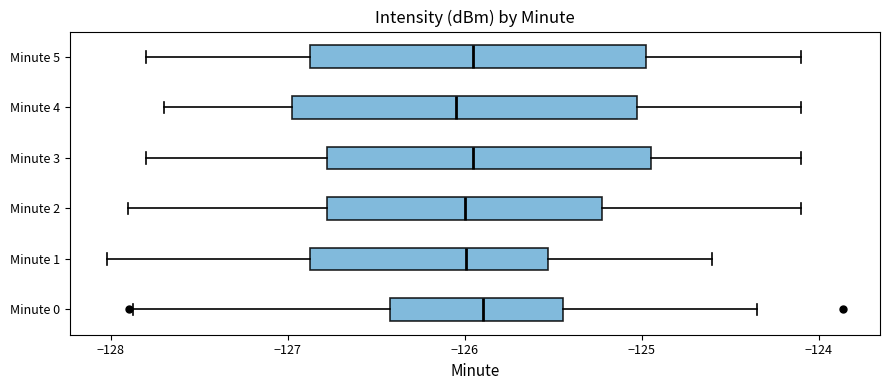

Where is the right edge of the box for Minute 5 on the x-axis? The values are not printed on the chart, so give them approximately, as read against the axis.

-125.0